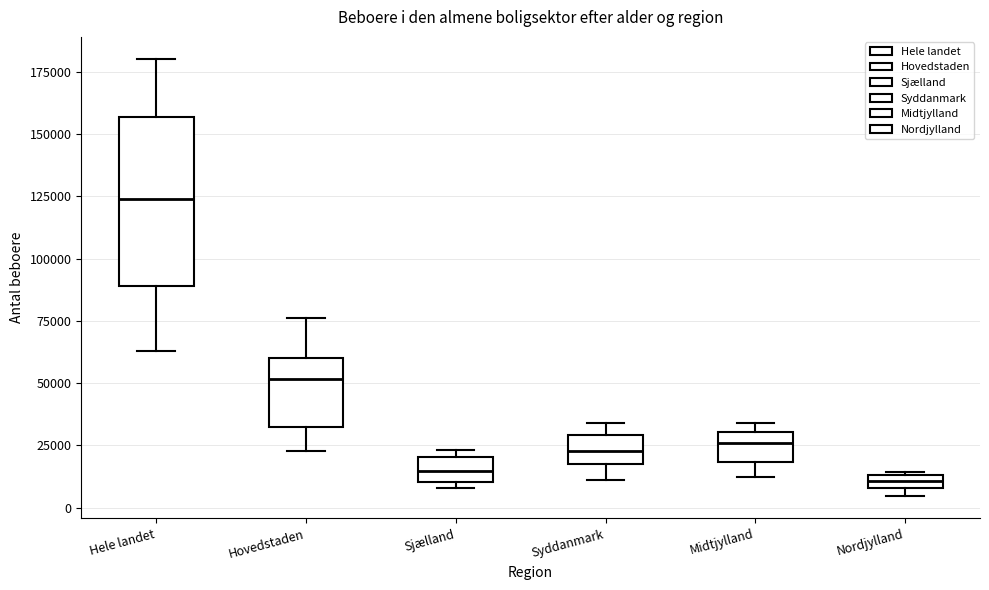

Where does the upper whisker of the box for Hele landet end on the y-axis? The values are not printed on the chart, so give them approximately, as read against the axis.

180000